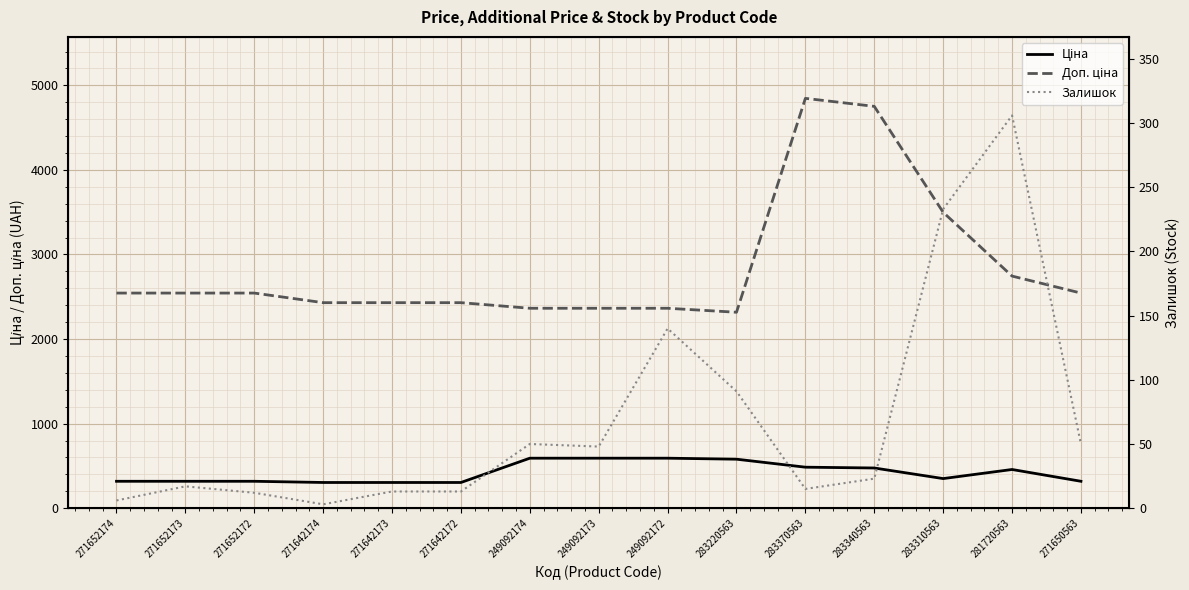

How many lines are shown in the chart?

3